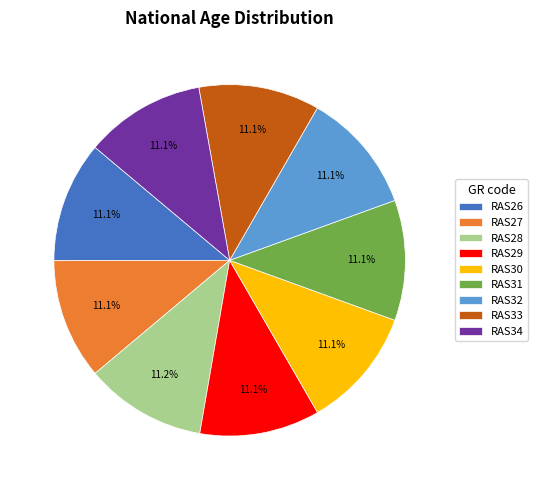

Is there any slice that represents more than half of the pie?

No